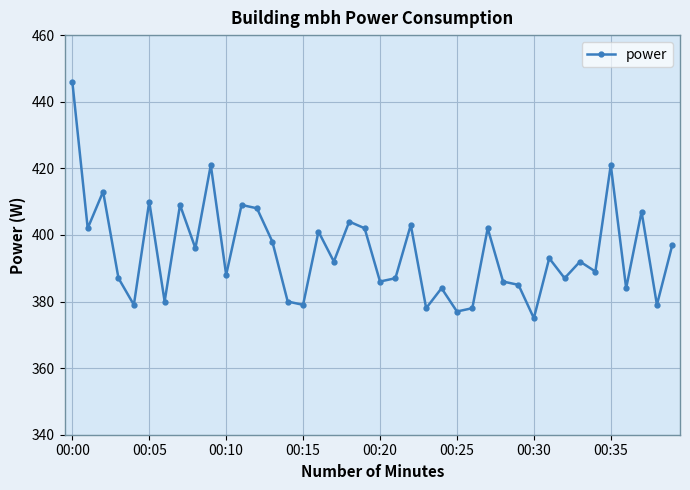

True or false: there are more than 1 points higher than both neighbors.

True